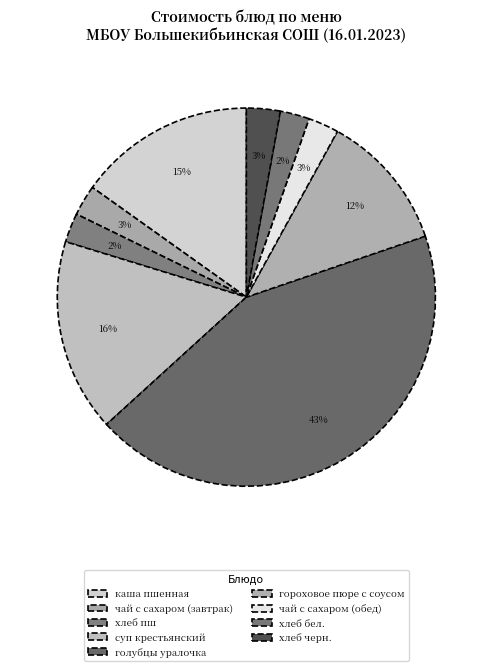

What percentage is the хлеб пш slice, to the nearest percent?

2%